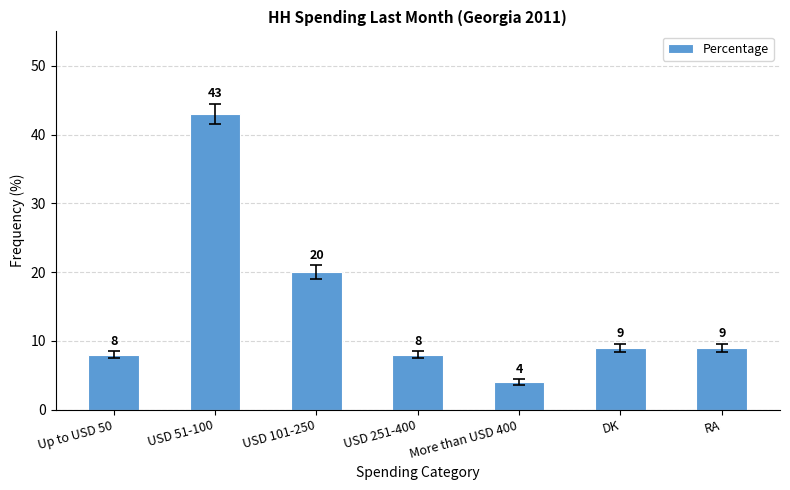

Which has a higher value, RA or USD 51-100?

USD 51-100